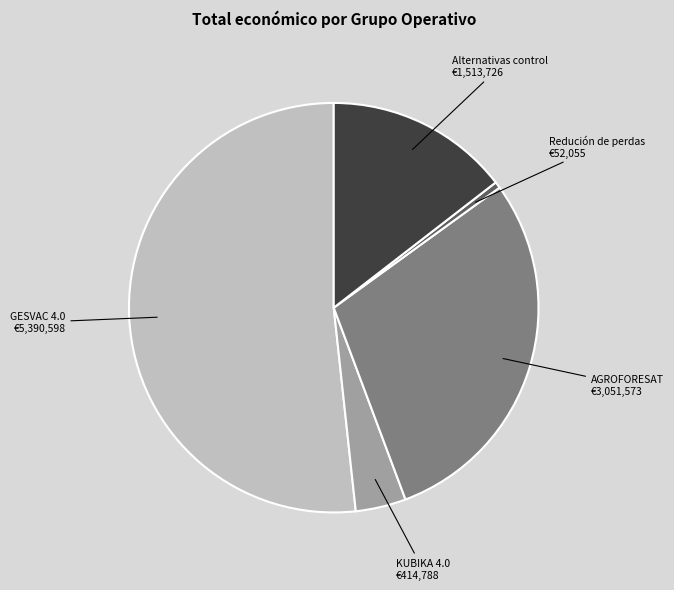

How many slices are in this pie chart?

5